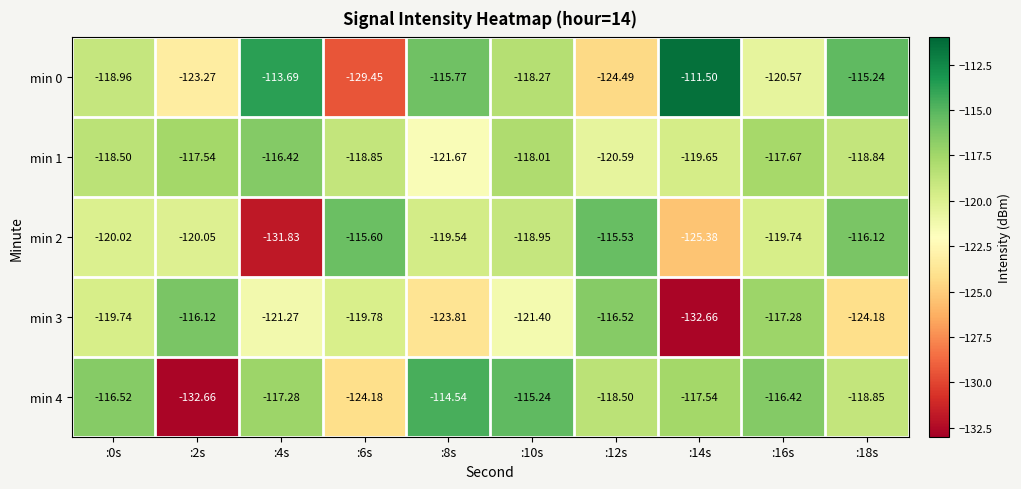

Is the value of min 4 at :0s greater than the value of min 3 at :14s?

Yes